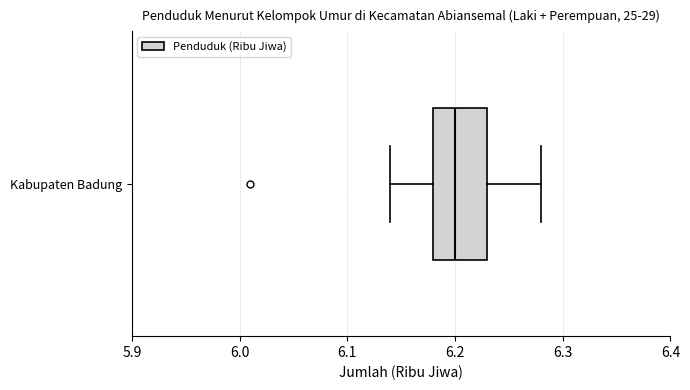

Where does the right whisker of the box for Kabupaten Badung end on the x-axis? The values are not printed on the chart, so give them approximately, as read against the axis.

6.28